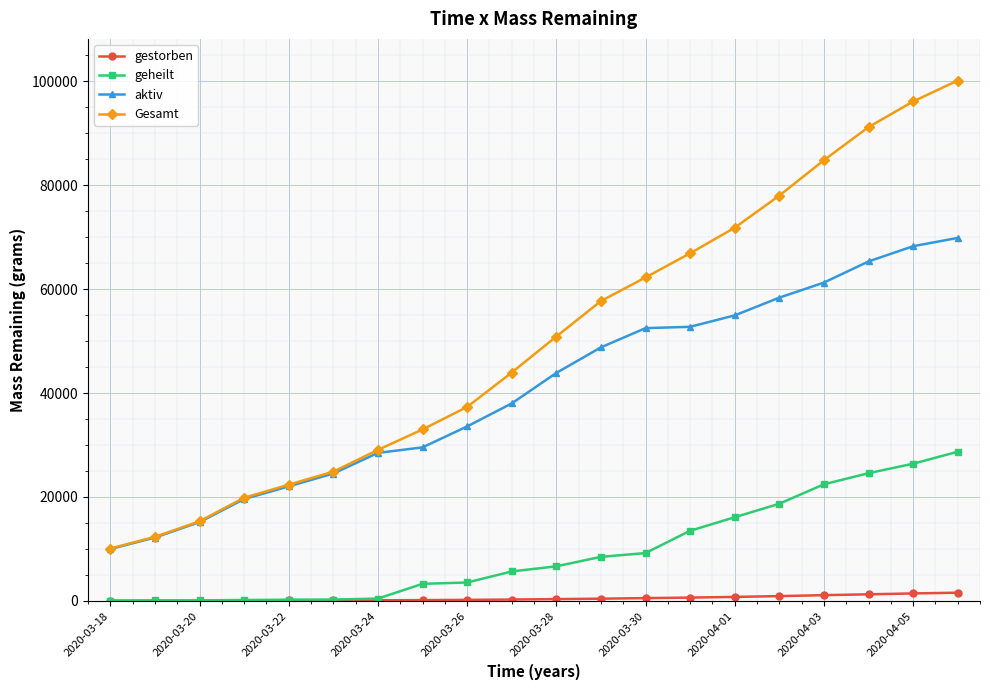

What is the maximum value shown in the chart?

100123